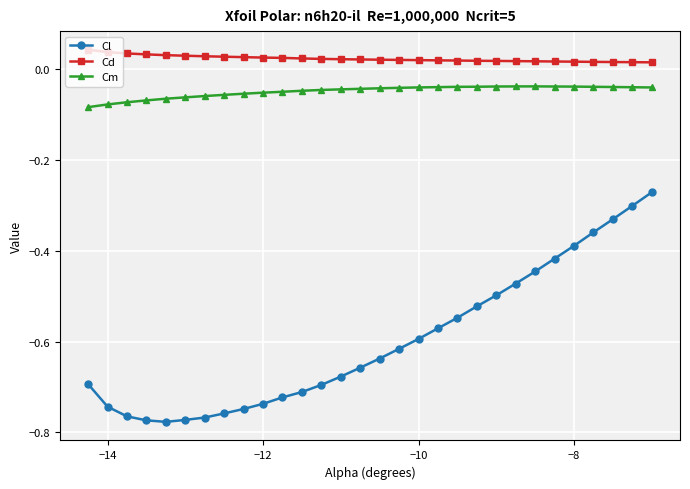

Does the chart display data point markers on the line(s)?

Yes